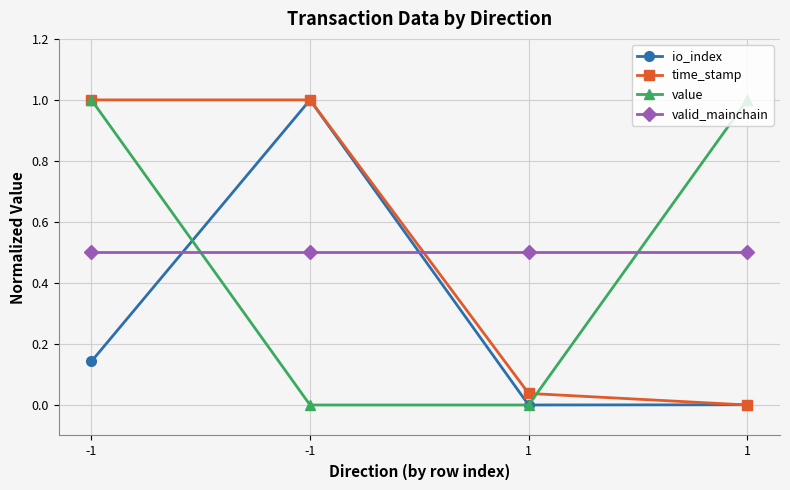

Between which two adjacent categories do valid_mainchain and value first intersect?

-1 and -1